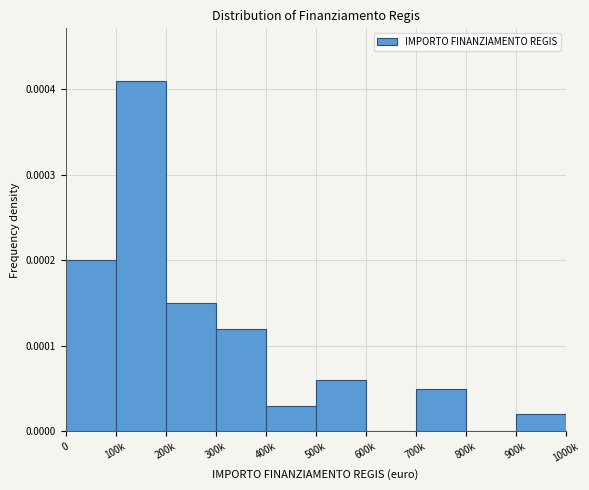

The chart shows a value of 0.0 at 0. True or false?

True